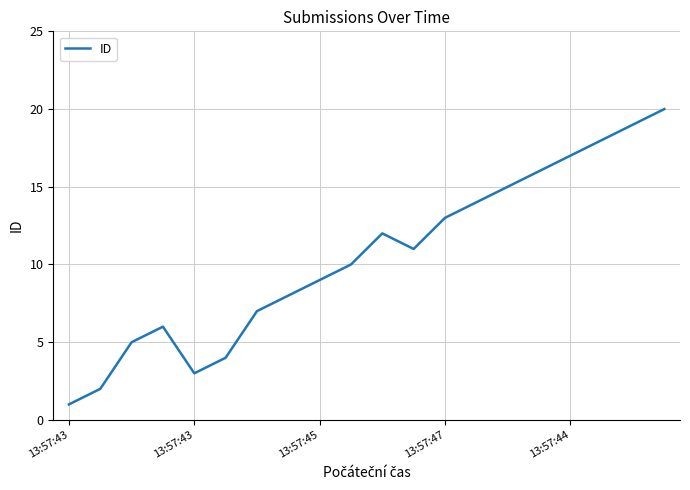

What is the maximum value shown in the chart?

20